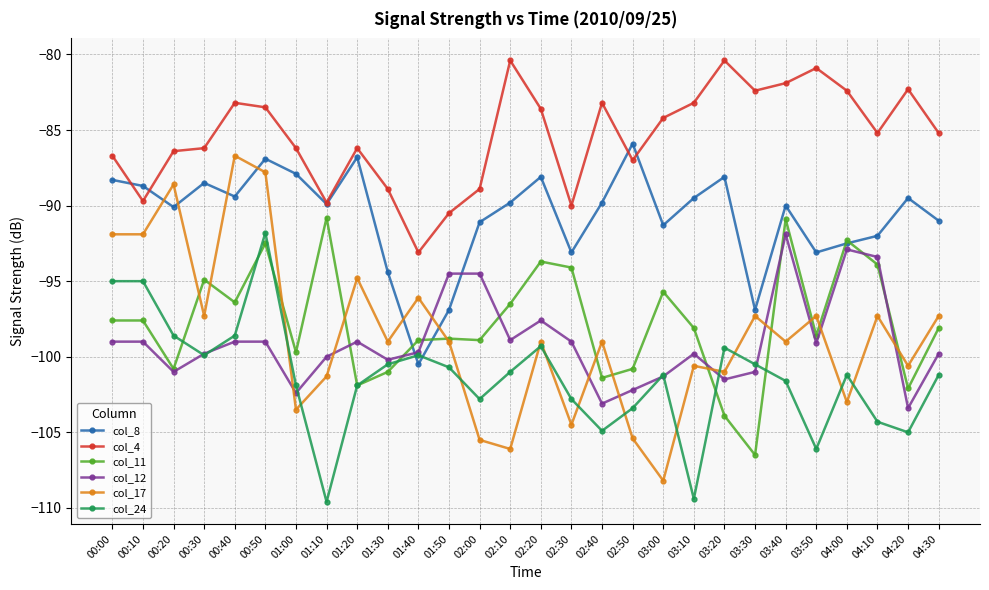

How many times do col_17 and col_12 cross each other?

10